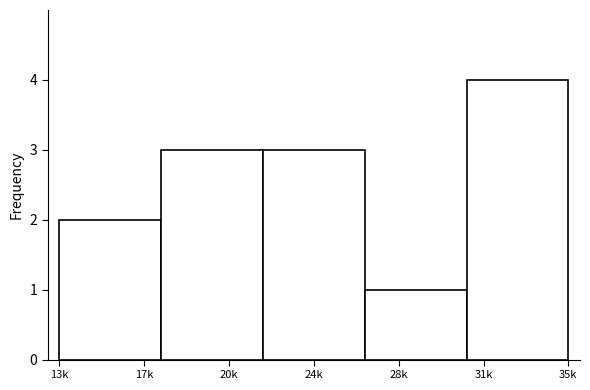

Reading right to left, list all the values displayed in this chart.

31k=4	28k=1	24k=3	20k=3	17k=2